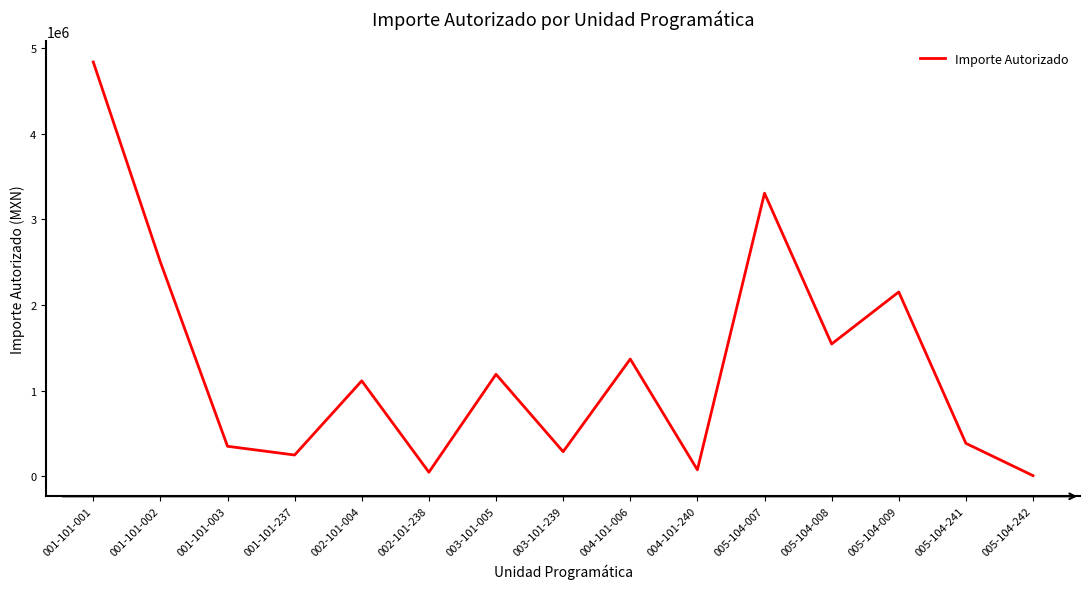

How many distinct data groups are displayed?

1